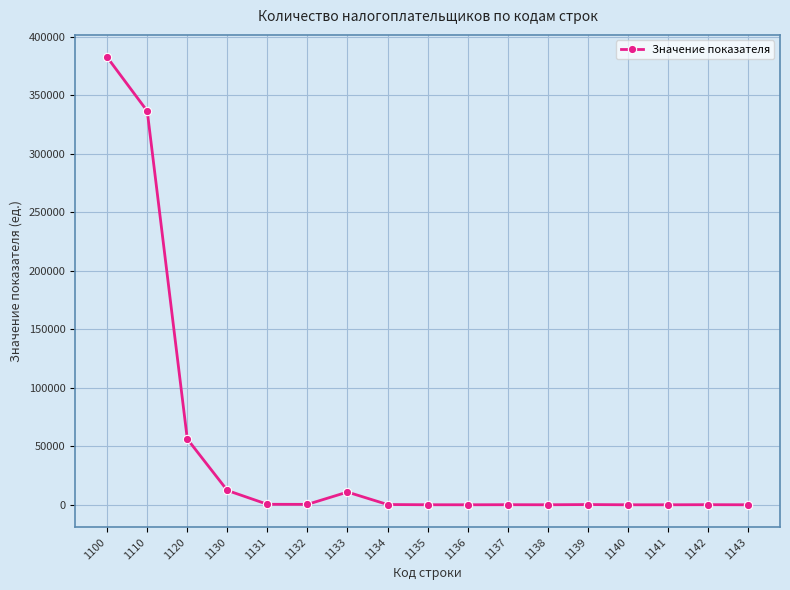

What is the sum of the values at 1135 and 1100?

382323